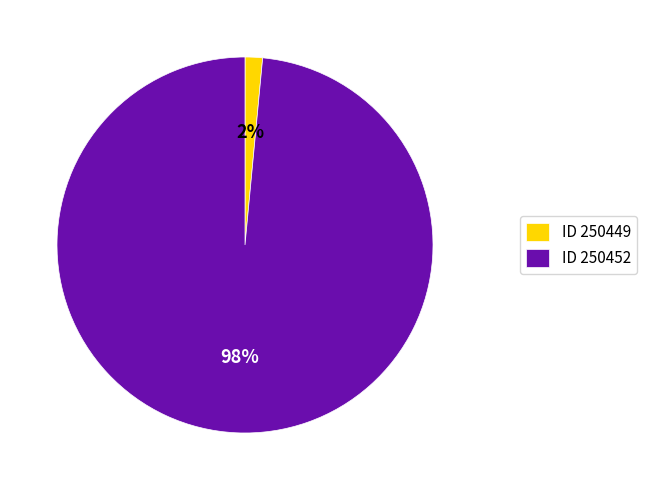

True or false: ID 250452 accounts for 98% of the total.

True